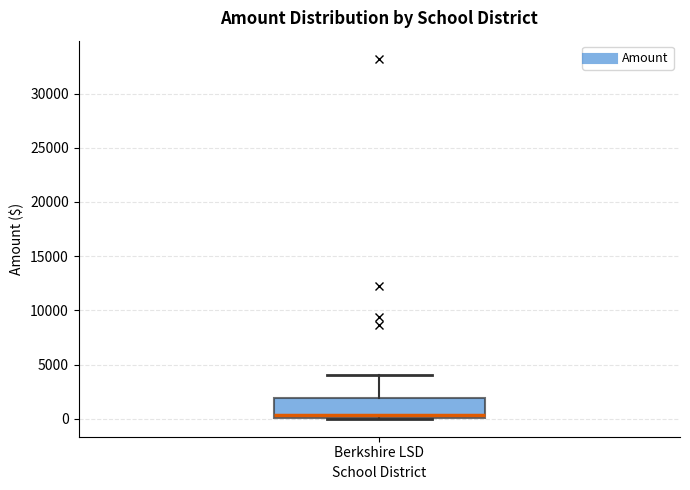

Transcribe this box plot: give where the median line is, the range the box spans, and where the two whiskers end, as read against the y-axis. The values are not printed on the chart, so give them approximately, as read against the axis.

median 500, box 0 to 2000, whiskers 0 to 4000